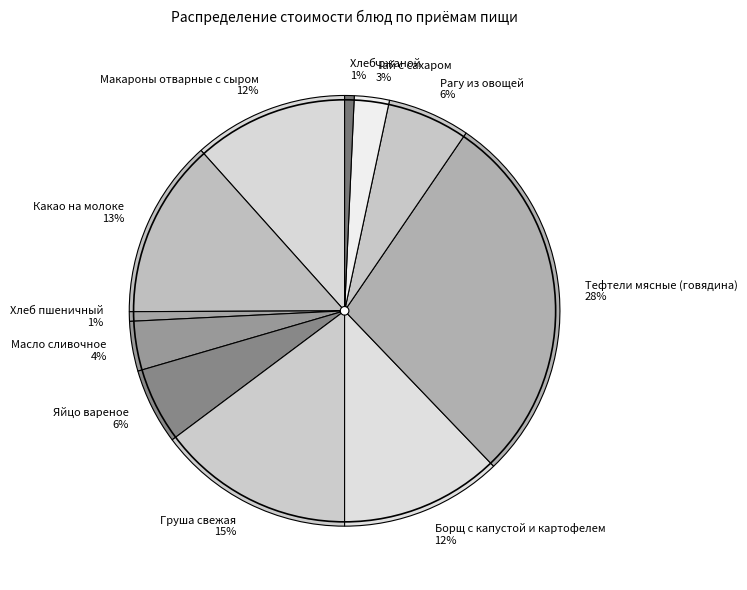

Is it true that Борщ с капустой и картофелем is 2% of the pie?

False